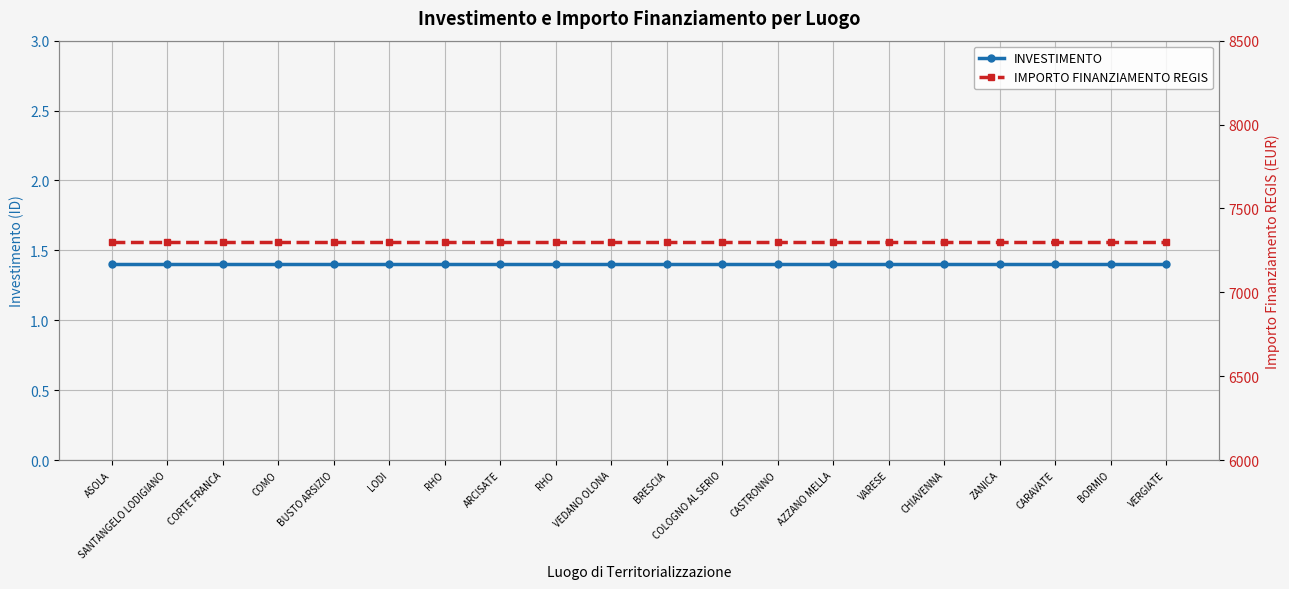

What is the difference between the highest and lowest values at RHO?

7299.6